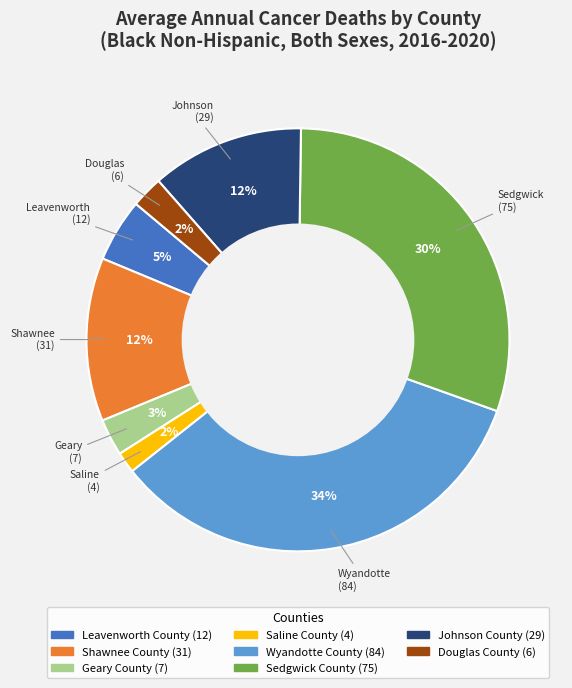

To the nearest percent, what percentage of the pie is Johnson County?

12%